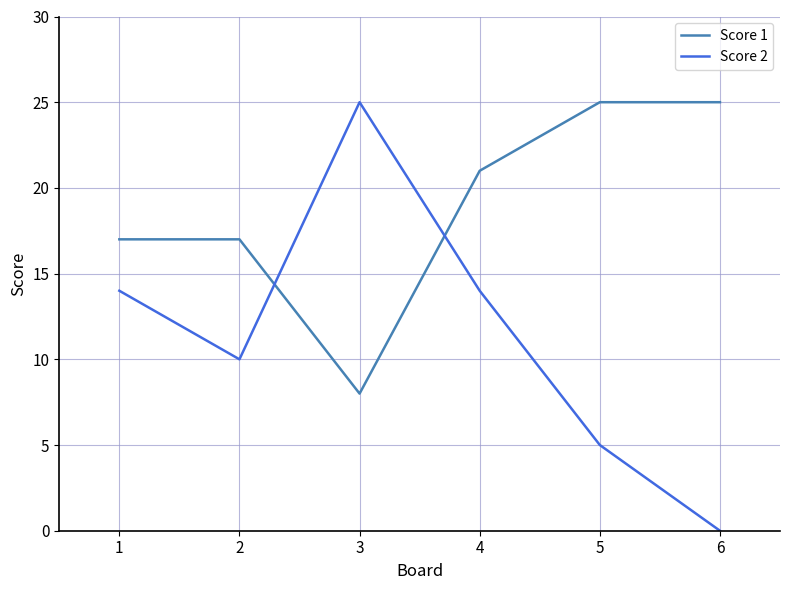

After their last crossing, which series has the higher values: Score 2 or Score 1?

Score 1